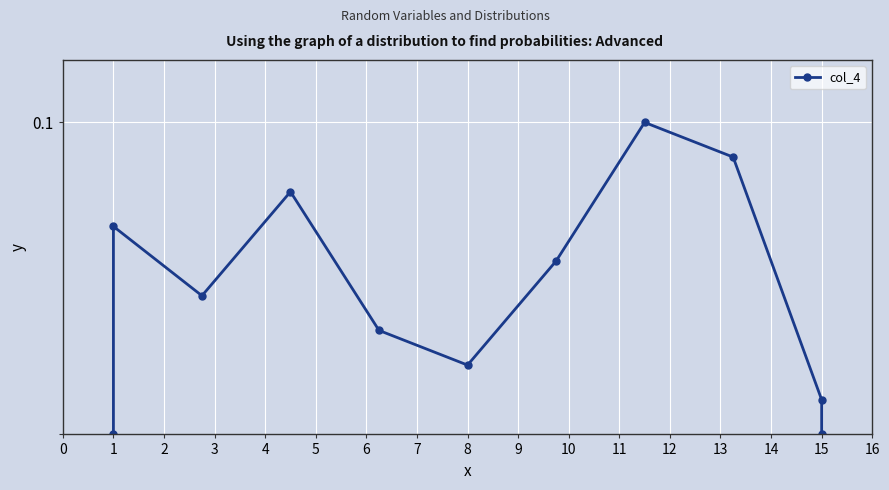

Where is the first local maximum?

1